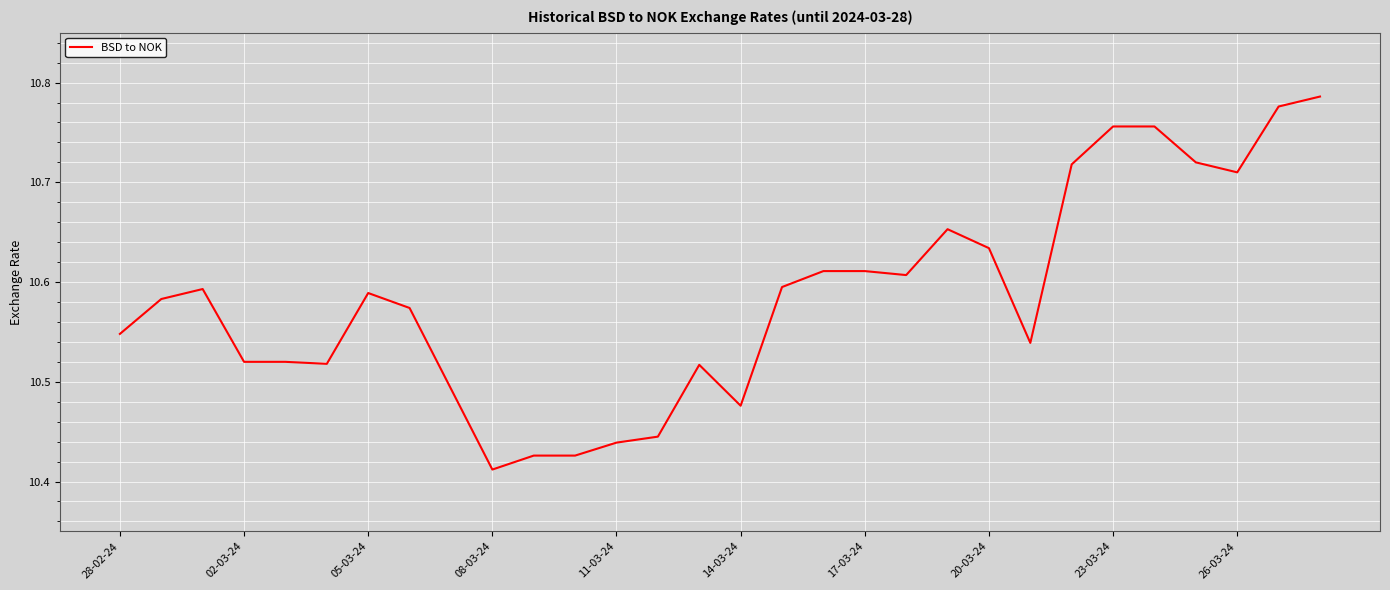

Is it true that the value at 20-03-24 is 15.0?

False